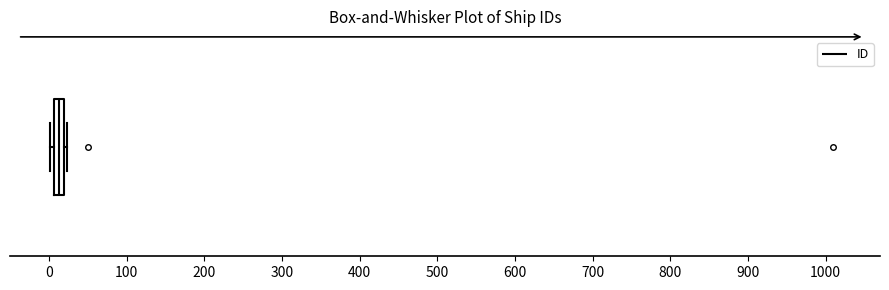

Where is the left edge of the box on the x-axis? The values are not printed on the chart, so give them approximately, as read against the axis.

10